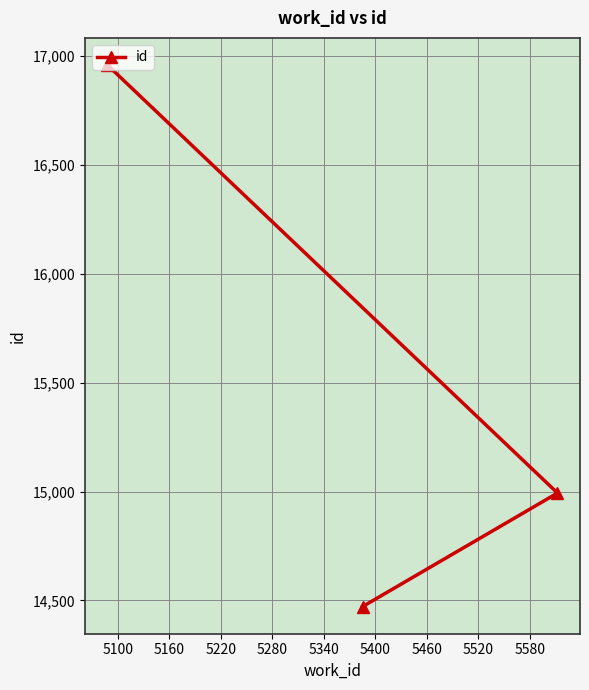

What is the difference between the second highest and minimum values?

522